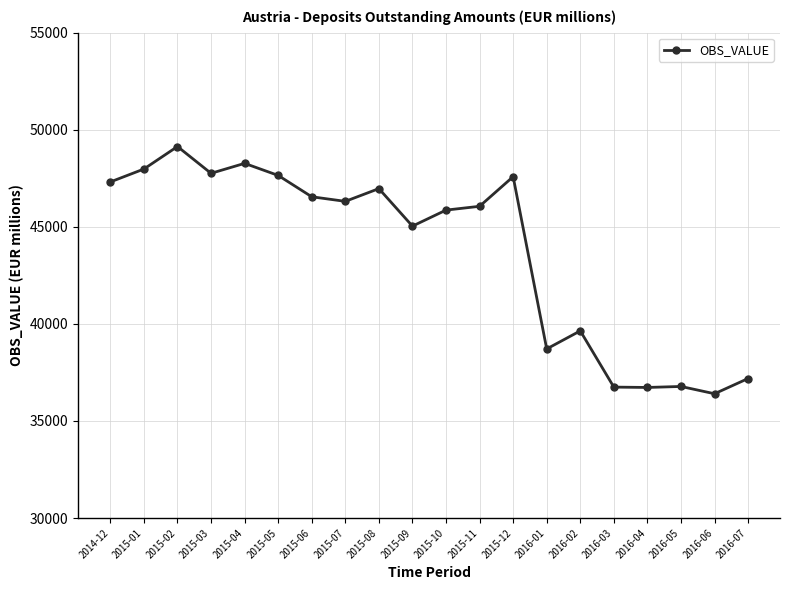

How many lines are shown in the chart?

1